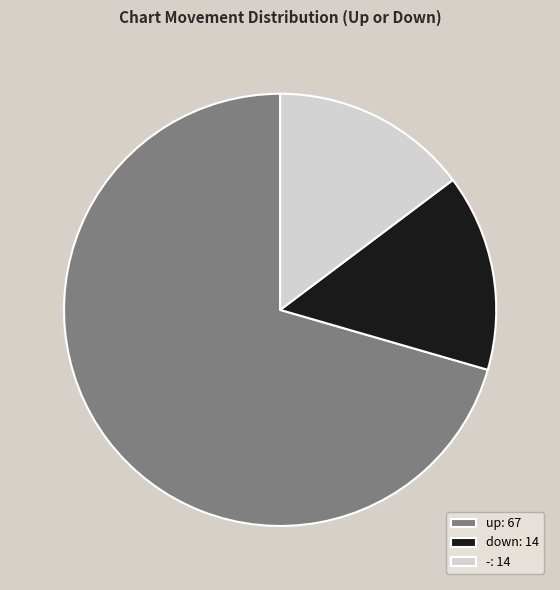

Between -: 14 and up: 67, which is larger?

up: 67